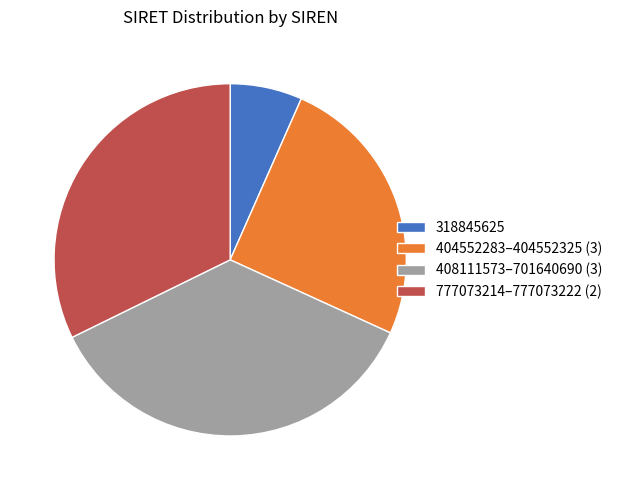

Which slice is the smallest?

318845625